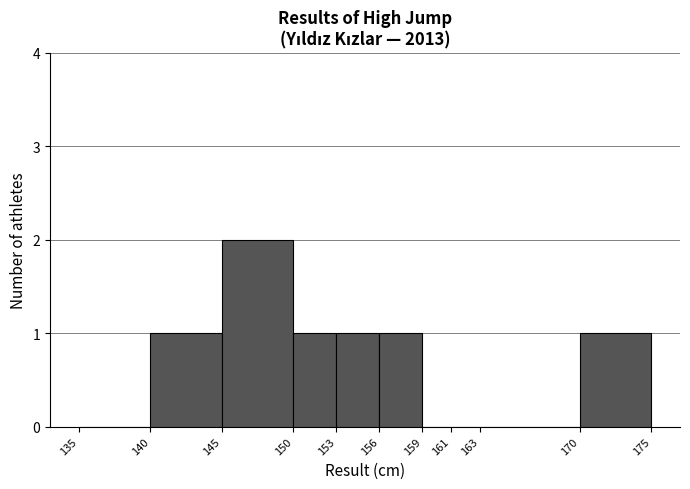

Reading left to right, transcribe this chart: for each bar, give the range it covers on the x-axis and its height. The values are not printed on the chart, so give them approximately, as read against the axis.

135 to 140: 0
140 to 145: 1
145 to 150: 2
150 to 153: 1
153 to 156: 1
156 to 159: 1
159 to 161: 0
161 to 163: 0
163 to 170: 0
170 to 175: 1